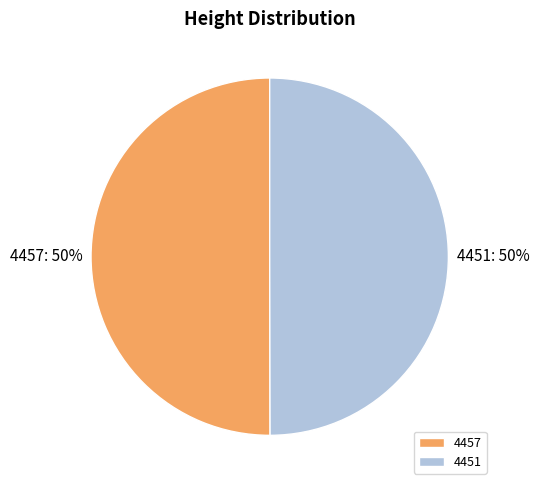

Combined, do 4451 and 4457 account for over 50%?

Yes